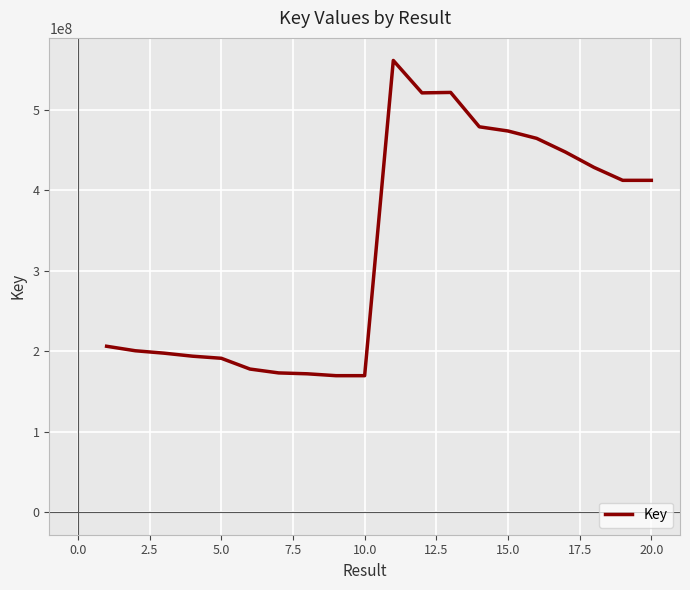

What is the average value?

328804862